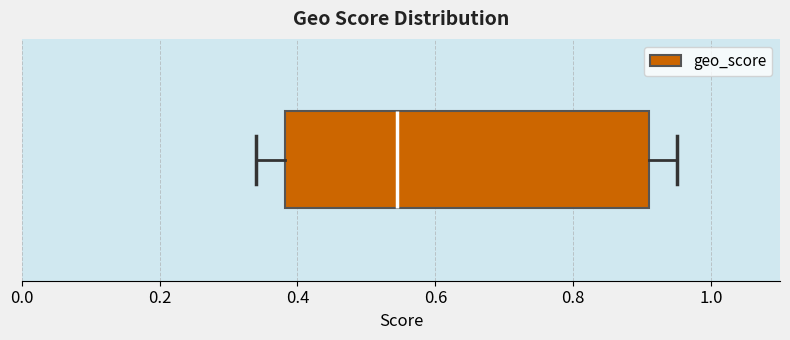

Read this box plot against the x-axis: the position of the median line, the range covered by the box, and the ends of both whiskers. The values are not printed on the chart, so give them approximately, as read against the axis.

median 0.54, box 0.38 to 0.92, whiskers 0.34 to 0.96